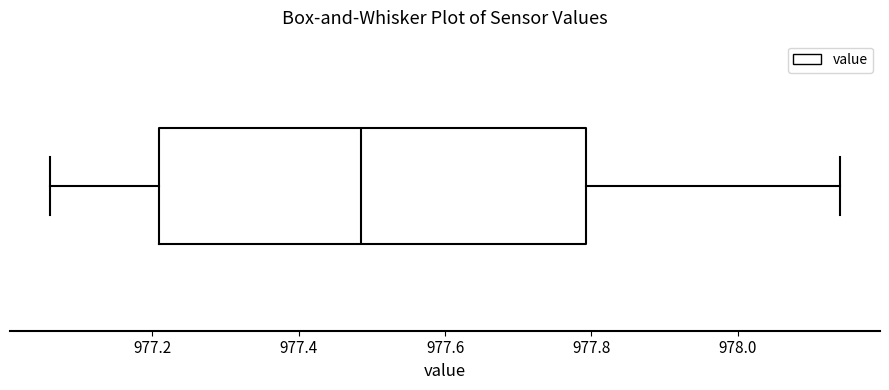

Read this box plot against the x-axis: the position of the median line, the range covered by the box, and the ends of both whiskers. The values are not printed on the chart, so give them approximately, as read against the axis.

median 977.48, box 977.22 to 977.80, whiskers 977.06 to 978.14